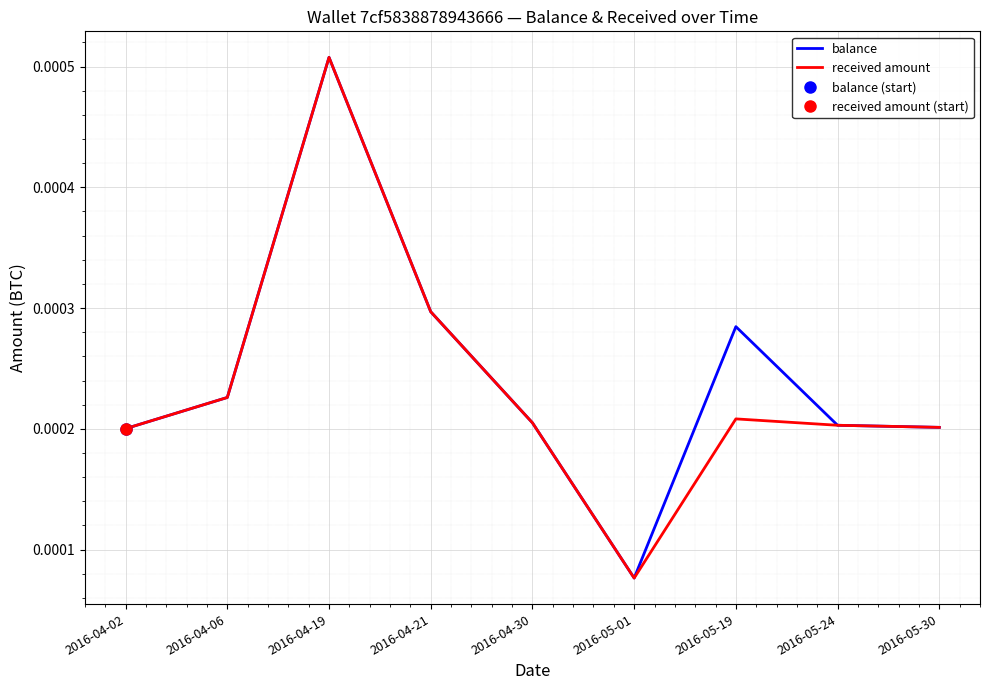

What is the label of the 8th point from the left?

2016-05-24